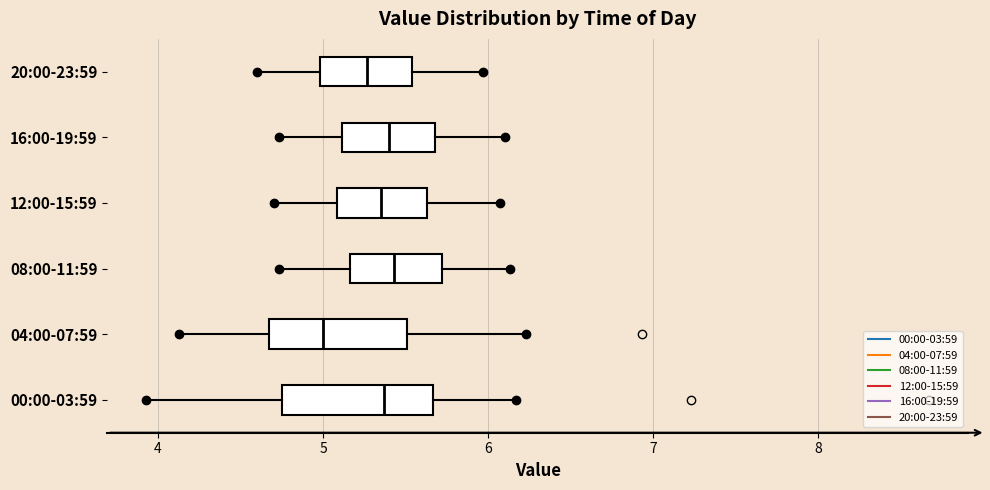

Reading bottom to top, transcribe this box plot: for each box, give where its median line is, the range the box spans, and where its two whiskers end, as read against the x-axis. The values are not printed on the chart, so give them approximately, as read against the axis.

00:00-03:59: median 5.4, box 4.8 to 5.7, whiskers 3.9 to 6.2
04:00-07:59: median 5.0, box 4.7 to 5.5, whiskers 4.1 to 6.2
08:00-11:59: median 5.4, box 5.2 to 5.7, whiskers 4.7 to 6.1
12:00-15:59: median 5.4, box 5.1 to 5.6, whiskers 4.7 to 6.1
16:00-19:59: median 5.4, box 5.1 to 5.7, whiskers 4.7 to 6.1
20:00-23:59: median 5.3, box 5.0 to 5.5, whiskers 4.6 to 6.0